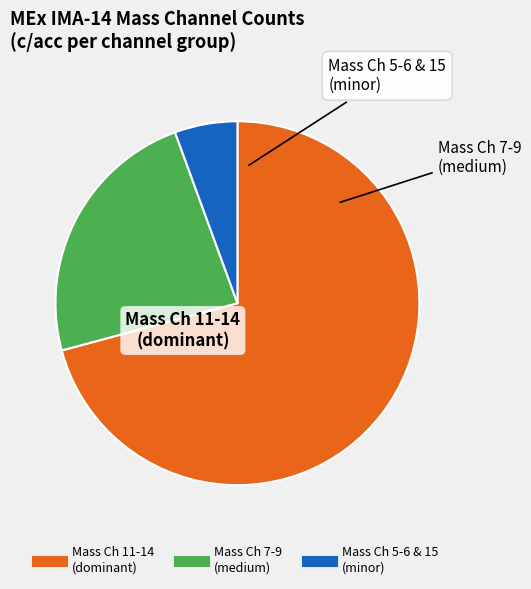

How many segments does this pie chart have?

3